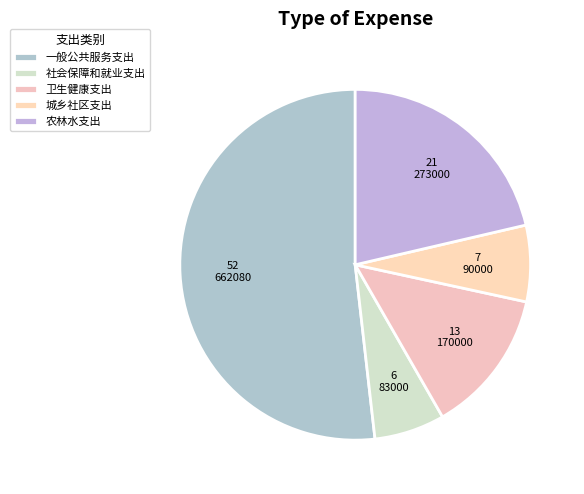

Which slice represents more than half of the pie?

一般公共服务支出